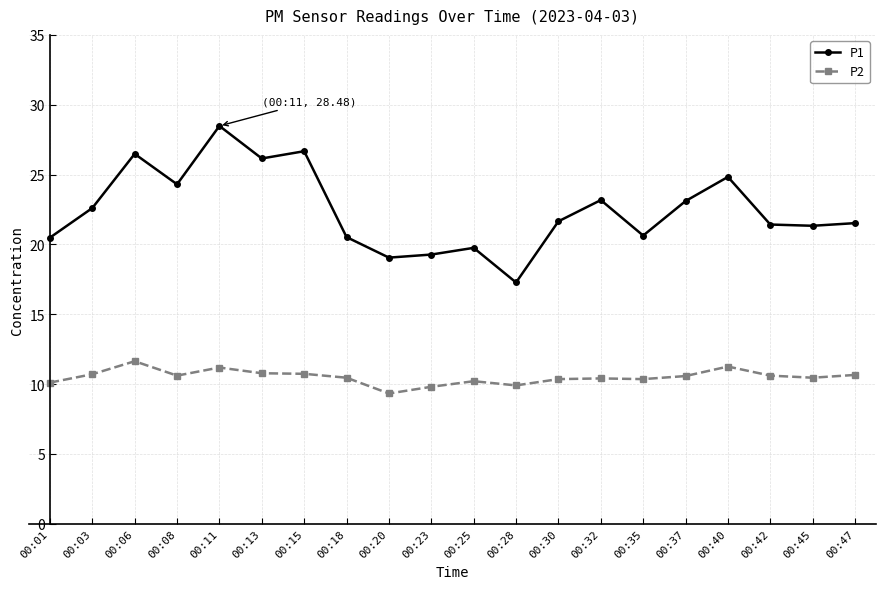

At how many categories does at least one series exceed 10?

20